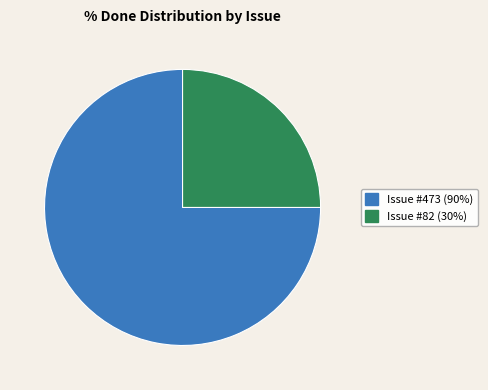

Does any single category account for the majority?

Yes